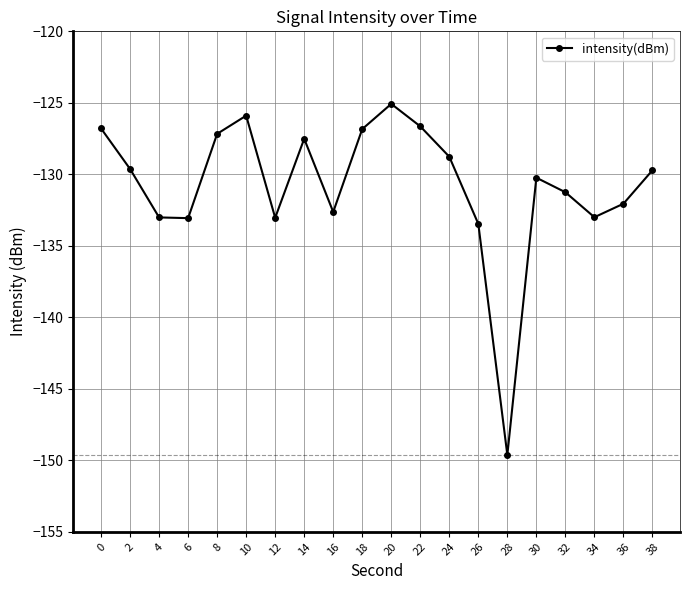

What is the sum of all values?

-2615.4